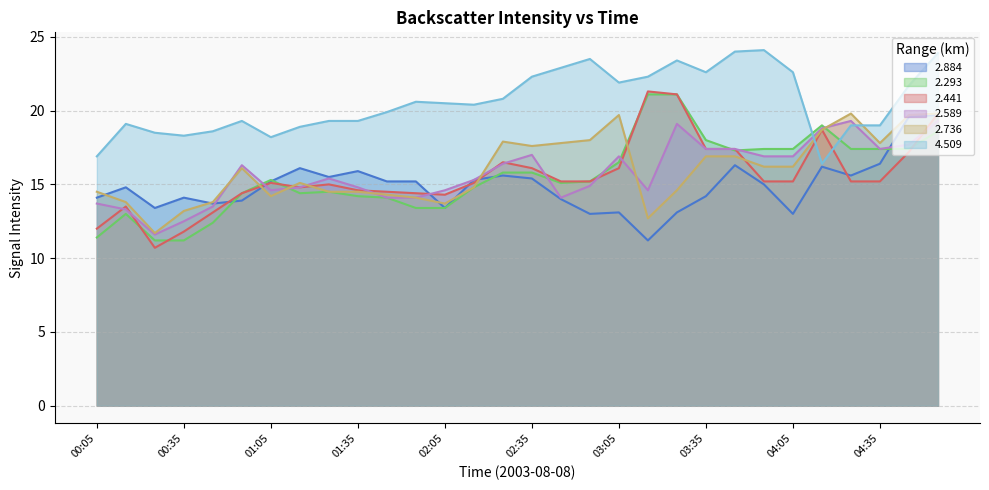

Reading left to right, what are all the values shown in this chart?

2.884: 00:05=14.1	00:15=14.8	00:25=13.4	00:35=14.1	00:45=13.7	00:55=13.9	01:05=15.2	01:15=16.1	01:25=15.5	01:35=15.9	01:45=15.2	01:55=15.2	02:05=13.4	02:15=15.3	02:25=15.6	02:35=15.4	02:45=14.0	02:55=13.0	03:05=13.1	03:15=11.2	03:25=13.1	03:35=14.2	03:45=16.3	03:55=15.0	04:05=13.0	04:15=16.2	04:25=15.6	04:35=16.4	04:45=19.6	04:55=19.7
2.293: 00:05=11.4	00:15=13.0	00:25=11.2	00:35=11.2	00:45=12.4	00:55=14.4	01:05=15.3	01:15=14.4	01:25=14.5	01:35=14.2	01:45=14.1	01:55=13.4	02:05=13.4	02:15=14.8	02:25=15.8	02:35=15.8	02:45=15.1	02:55=15.2	03:05=16.5	03:15=21.1	03:25=21.1	03:35=18.0	03:45=17.3	03:55=17.4	04:05=17.4	04:15=19.0	04:25=17.4	04:35=17.4	04:45=17.4	04:55=18.6
2.441: 00:05=12.0	00:15=13.5	00:25=10.7	00:35=11.8	00:45=13.1	00:55=14.4	01:05=15.1	01:15=14.8	01:25=15.0	01:35=14.6	01:45=14.5	01:55=14.4	02:05=14.3	02:15=15.1	02:25=16.5	02:35=16.1	02:45=15.2	02:55=15.2	03:05=16.1	03:15=21.3	03:25=21.1	03:35=17.4	03:45=17.4	03:55=15.2	04:05=15.2	04:15=18.7	04:25=15.2	04:35=15.2	04:45=17.2	04:55=19.8
2.589: 00:05=13.7	00:15=13.3	00:25=11.6	00:35=12.5	00:45=13.5	00:55=16.3	01:05=14.6	01:15=14.8	01:25=15.4	01:35=14.8	01:45=14.1	01:55=14.1	02:05=14.6	02:15=15.3	02:25=16.4	02:35=17.0	02:45=14.1	02:55=14.9	03:05=16.9	03:15=14.6	03:25=19.1	03:35=17.4	03:45=17.4	03:55=16.9	04:05=16.9	04:15=18.8	04:25=19.3	04:35=17.4	04:45=17.7	04:55=19.3
2.736: 00:05=14.5	00:15=13.8	00:25=11.7	00:35=13.2	00:45=13.8	00:55=16.1	01:05=14.2	01:15=15.1	01:25=14.5	01:35=14.5	01:45=14.3	01:55=14.1	02:05=13.7	02:15=14.8	02:25=17.9	02:35=17.6	02:45=17.8	02:55=18.0	03:05=19.7	03:15=12.7	03:25=14.6	03:35=16.9	03:45=16.9	03:55=16.2	04:05=16.2	04:15=18.7	04:25=19.8	04:35=17.8	04:45=19.7	04:55=19.8
4.509: 00:05=16.9	00:15=19.1	00:25=18.5	00:35=18.3	00:45=18.6	00:55=19.3	01:05=18.2	01:15=18.9	01:25=19.3	01:35=19.3	01:45=19.9	01:55=20.6	02:05=20.5	02:15=20.4	02:25=20.8	02:35=22.3	02:45=22.9	02:55=23.5	03:05=21.9	03:15=22.3	03:25=23.4	03:35=22.6	03:45=24.0	03:55=24.1	04:05=22.6	04:15=16.4	04:25=19.0	04:35=19.0	04:45=21.7	04:55=23.9